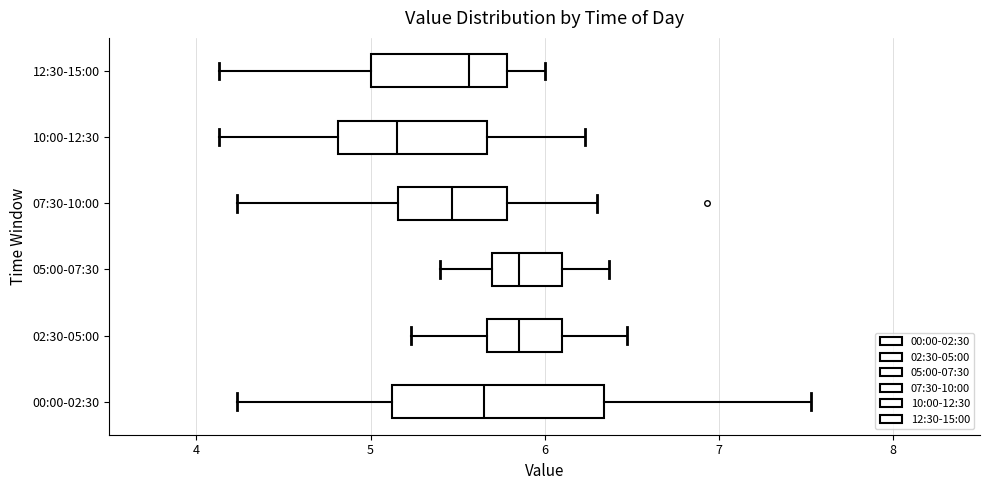

Reading bottom to top, transcribe this box plot: for each box, give where its median line is, the range the box spans, and where its two whiskers end, as read against the x-axis. The values are not printed on the chart, so give them approximately, as read against the axis.

00:00-02:30: median 5.7, box 5.1 to 6.3, whiskers 4.2 to 7.5
02:30-05:00: median 5.9, box 5.7 to 6.1, whiskers 5.2 to 6.5
05:00-07:30: median 5.9, box 5.7 to 6.1, whiskers 5.4 to 6.4
07:30-10:00: median 5.5, box 5.2 to 5.8, whiskers 4.2 to 6.3
10:00-12:30: median 5.2, box 4.8 to 5.7, whiskers 4.1 to 6.2
12:30-15:00: median 5.6, box 5.0 to 5.8, whiskers 4.1 to 6.0